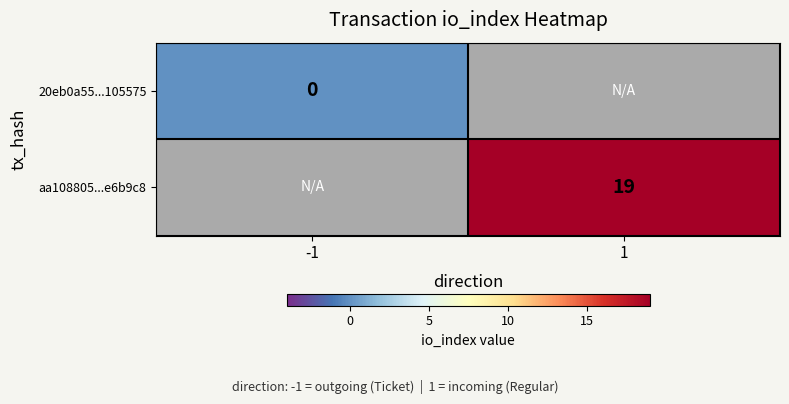

True or false: aa108805...e6b9c8 has a value of 19 at 1.

True